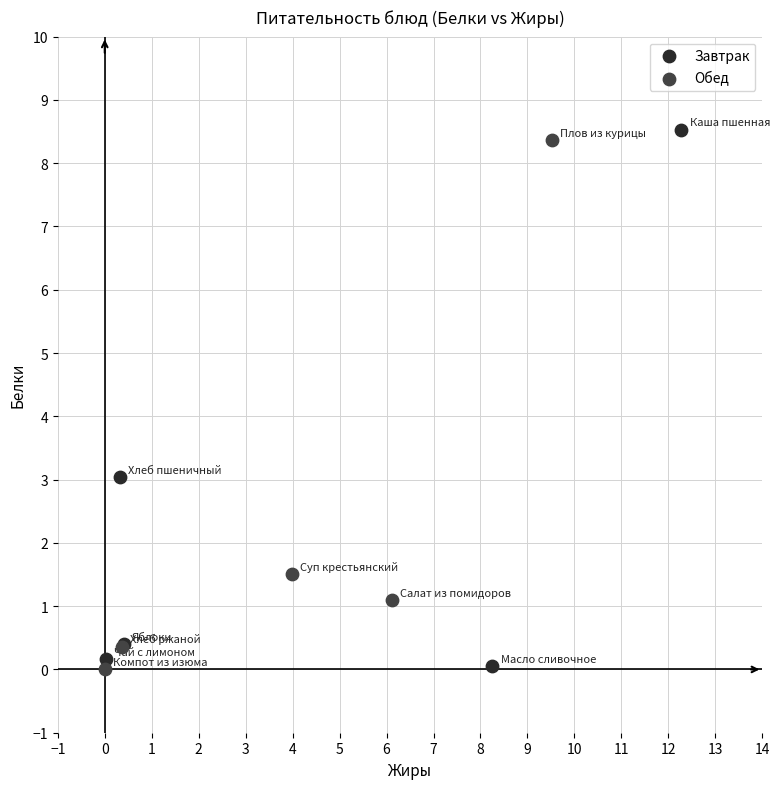

Which series contains the highest Y value?

Завтрак